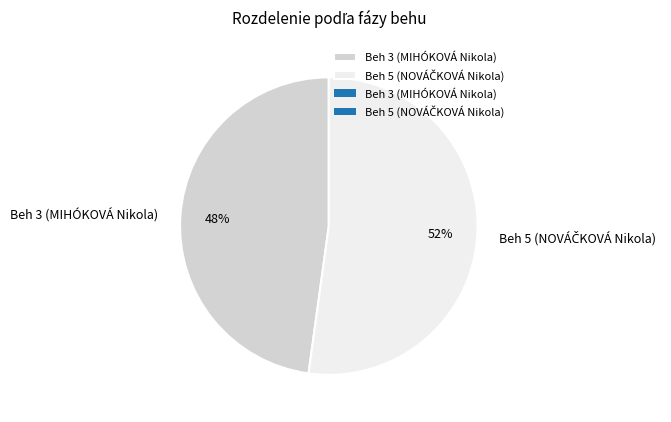

Does any single category account for the majority?

Yes